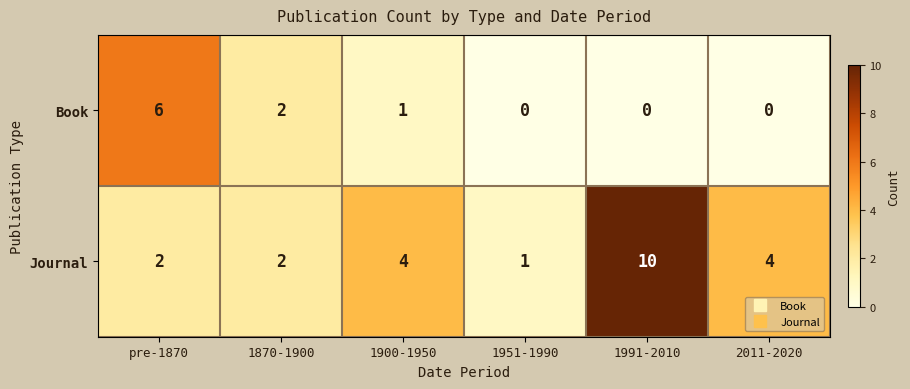

Reading left to right, what are all the values shown in this chart?

Book: 6	2	1	0	0	0
Journal: 2	2	4	1	10	4